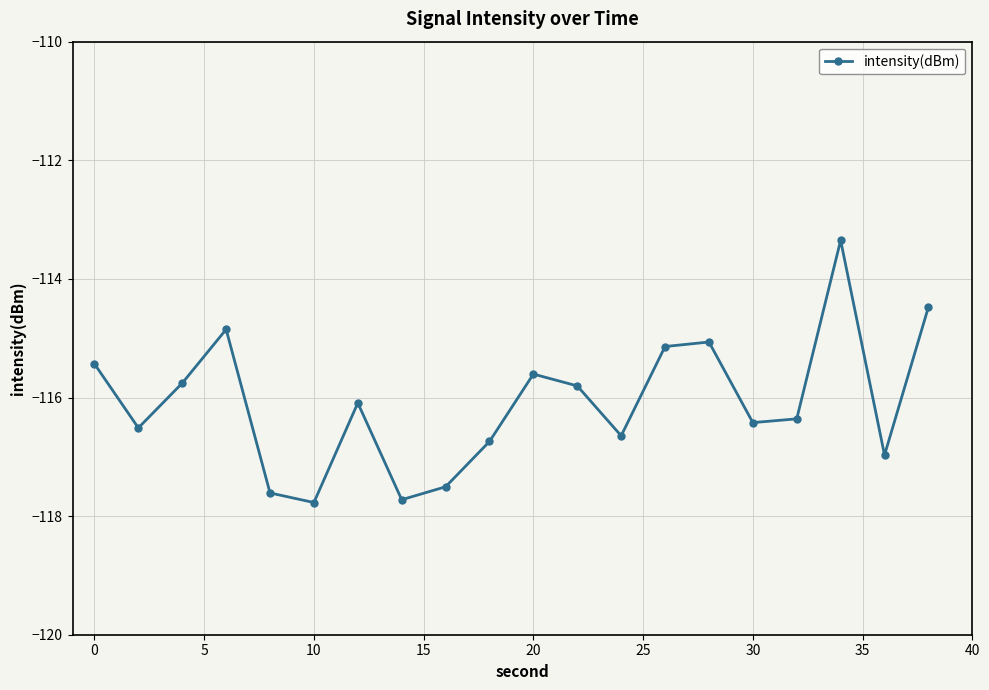

Count the number of values greater than -116.

9